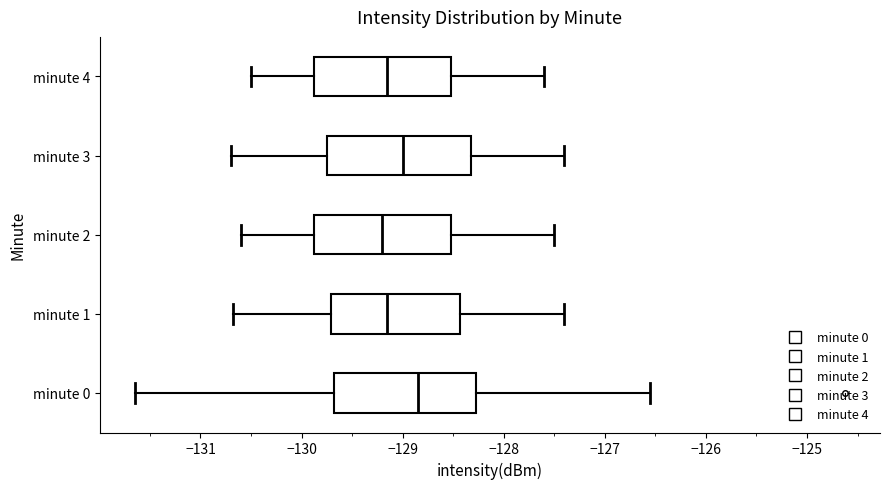

Reading bottom to top, read every box against the x-axis: the position of its median line, the range the box covers, and the ends of its whiskers. The values are not printed on the chart, so give them approximately, as read against the axis.

minute 0: median -128.8, box -129.7 to -128.3, whiskers -131.6 to -126.6
minute 1: median -129.1, box -129.7 to -128.4, whiskers -130.7 to -127.4
minute 2: median -129.2, box -129.9 to -128.5, whiskers -130.6 to -127.5
minute 3: median -129.0, box -129.7 to -128.3, whiskers -130.7 to -127.4
minute 4: median -129.1, box -129.9 to -128.5, whiskers -130.5 to -127.6